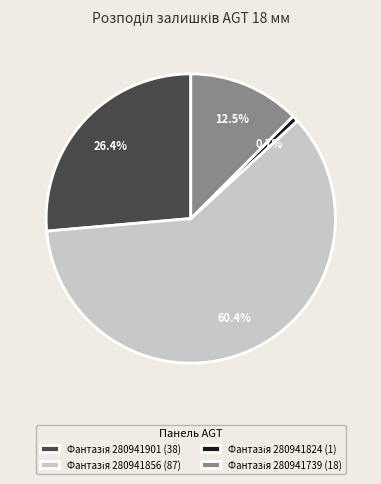

Is there a majority slice in this chart?

Yes